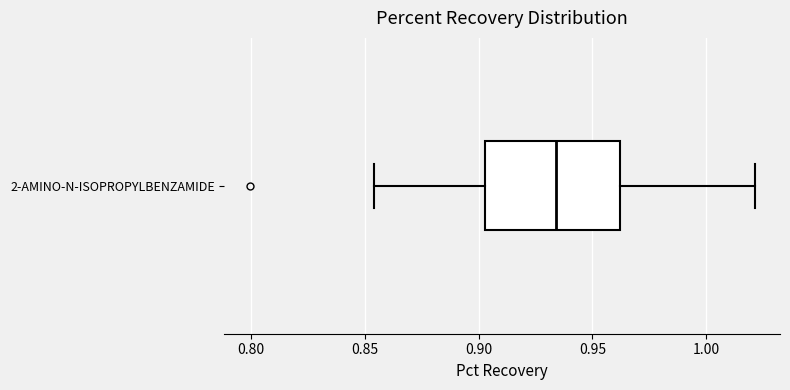

Transcribe this box plot: give where the median line is, the range the box spans, and where the two whiskers end, as read against the x-axis. The values are not printed on the chart, so give them approximately, as read against the axis.

median 0.935, box 0.905 to 0.960, whiskers 0.855 to 1.020